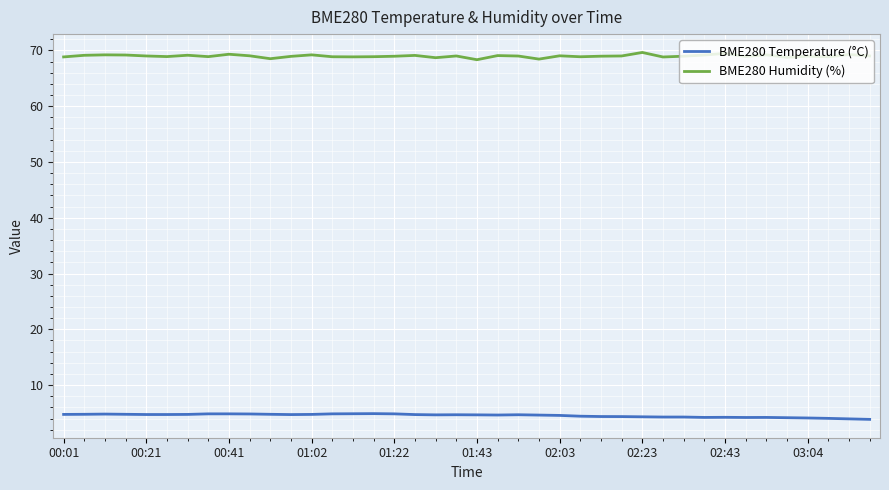

List the series in order of their peak value, highest first.

BME280 Humidity (%), BME280 Temperature (°C)